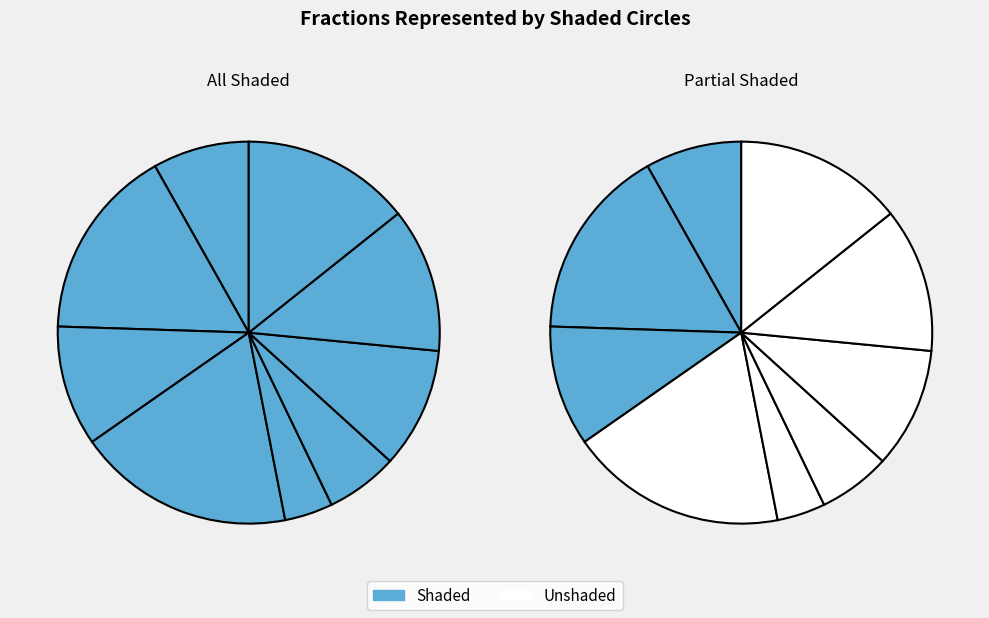

Is it true that 5 is 7% of the pie?

True